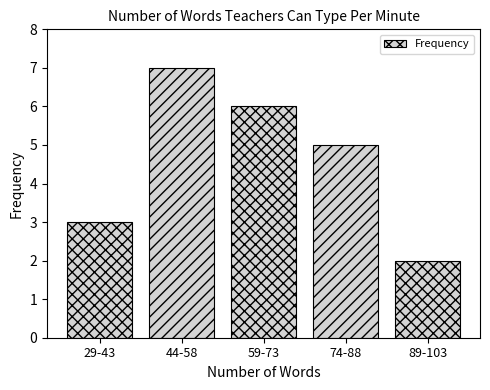

Reading left to right, what are all the values shown in this chart?

29-43=3	44-58=7	59-73=6	74-88=5	89-103=2